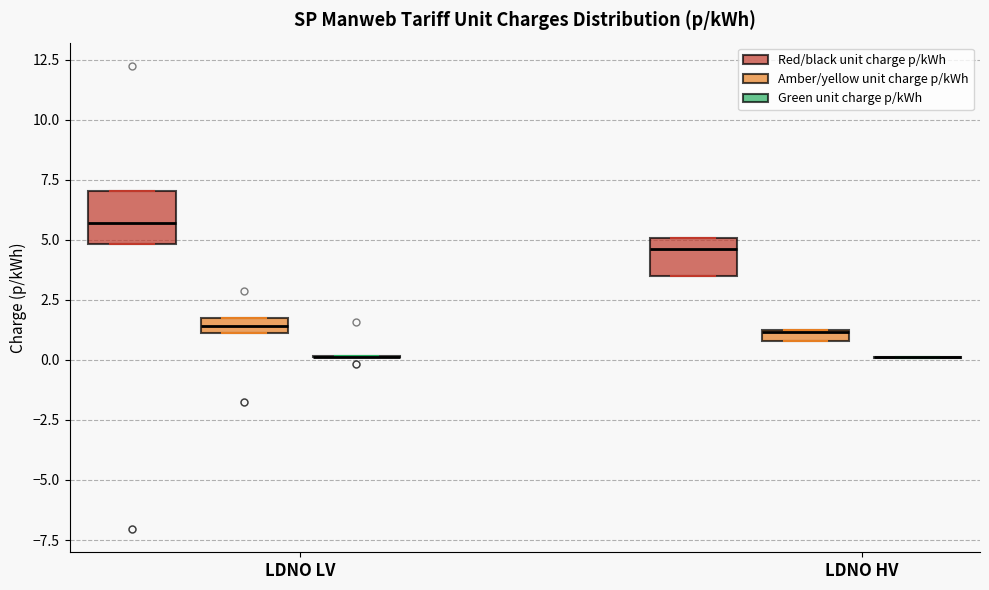

Where is the lower edge of the box for LDNO HV (Amber/yellow unit charge p/kWh) on the y-axis? The values are not printed on the chart, so give them approximately, as read against the axis.

1.0